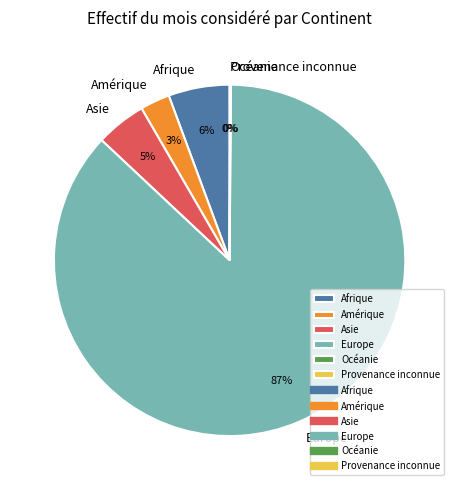

Which has a higher value, Afrique or Amérique?

Afrique